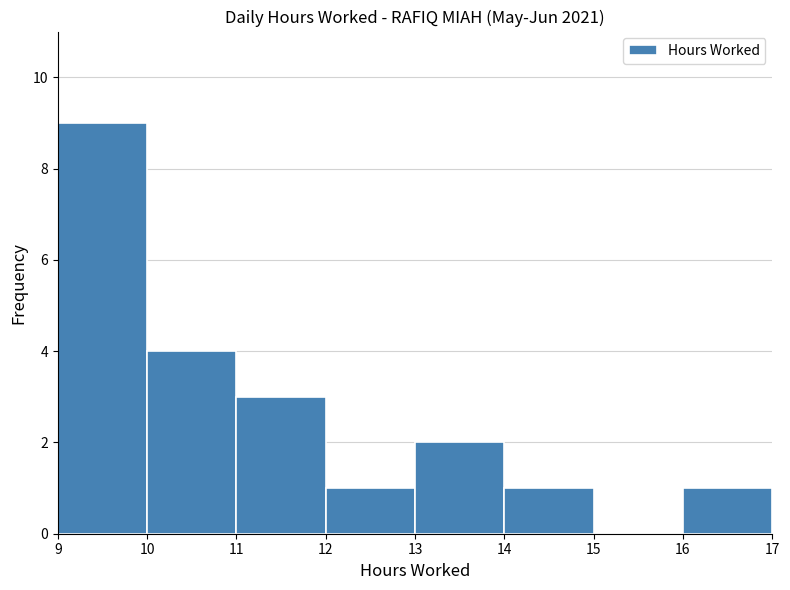

How tall is the bar that spans 16 to 17 on the x-axis? The values are not printed on the chart, so give them approximately, as read against the axis.

1